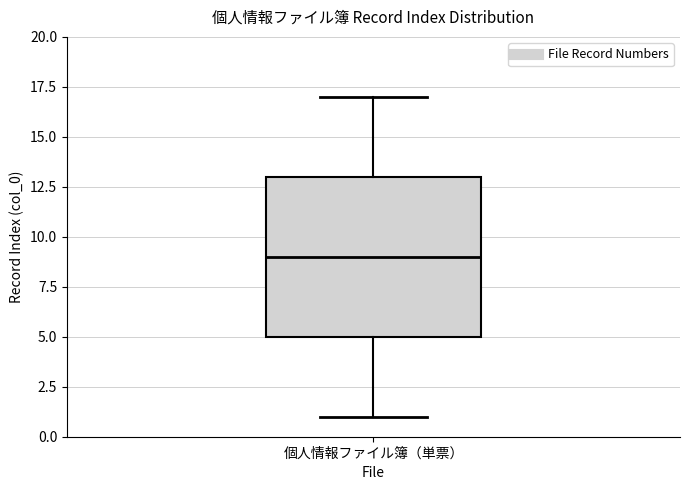

Transcribe this box plot: give where the median line is, the range the box spans, and where the two whiskers end, as read against the y-axis. The values are not printed on the chart, so give them approximately, as read against the axis.

median 9, box 5 to 13, whiskers 1 to 17